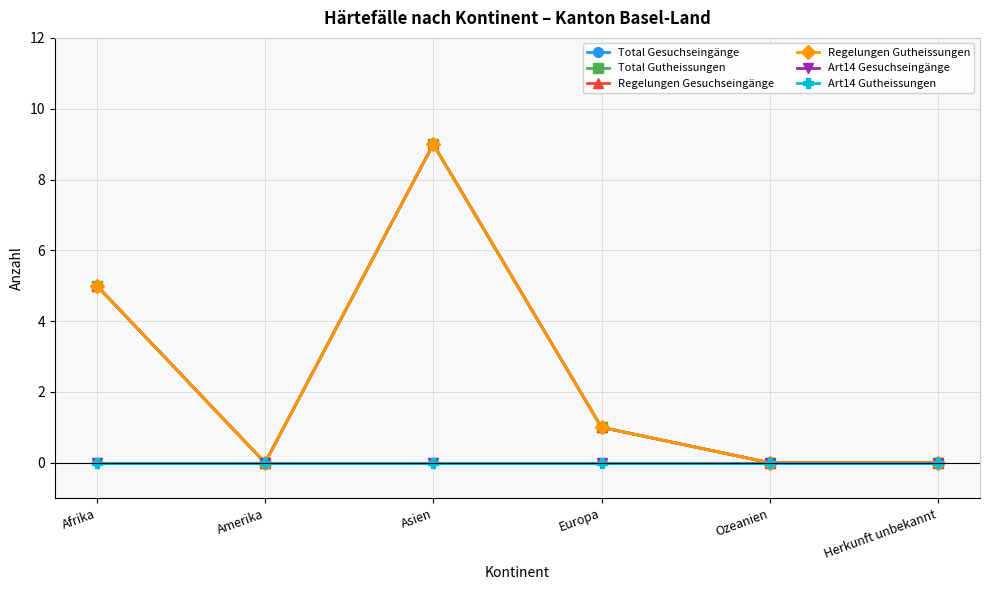

Which series has the widest spread of values?

Total Gesuchseingänge